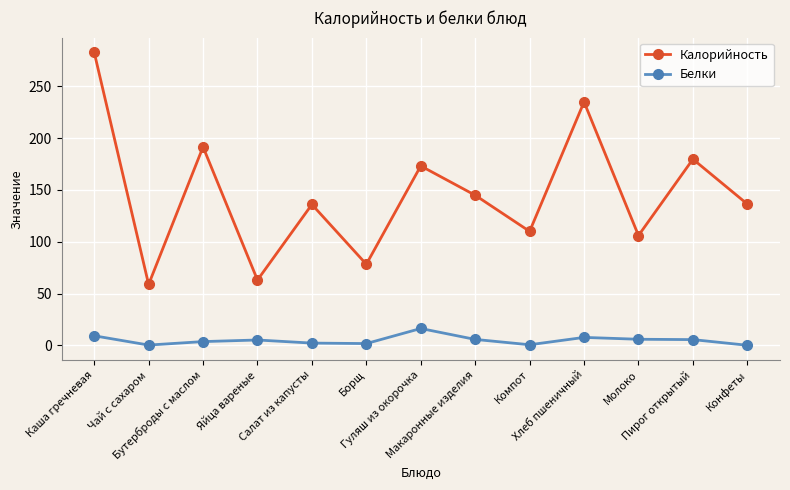

The value of Калорийность at Молоко is 34.0. True or false?

False